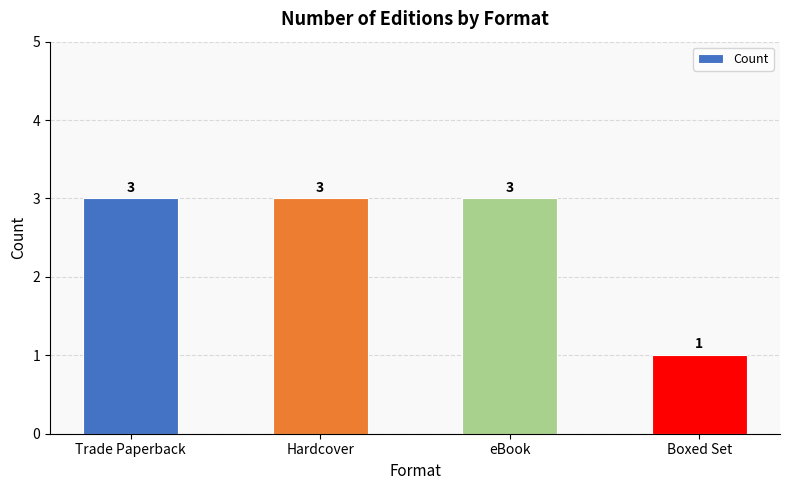

What value does the data have at Hardcover?

3